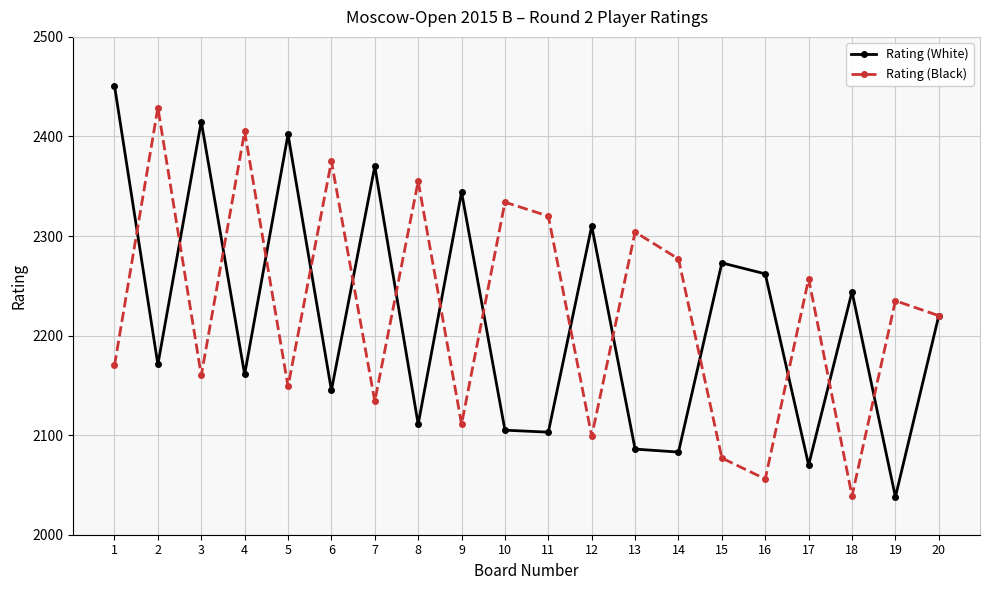

What are all the series names shown in the legend?

Rating (White), Rating (Black)